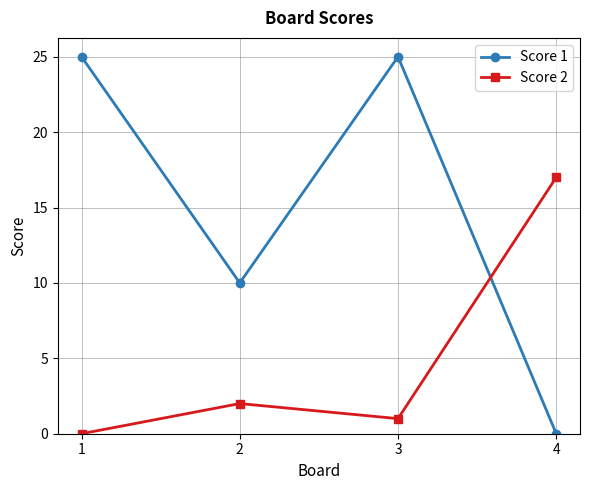

Reading left to right, list all the values displayed in this chart.

Score 1: 1=25	2=10	3=25	4=0
Score 2: 1=0	2=2	3=1	4=17